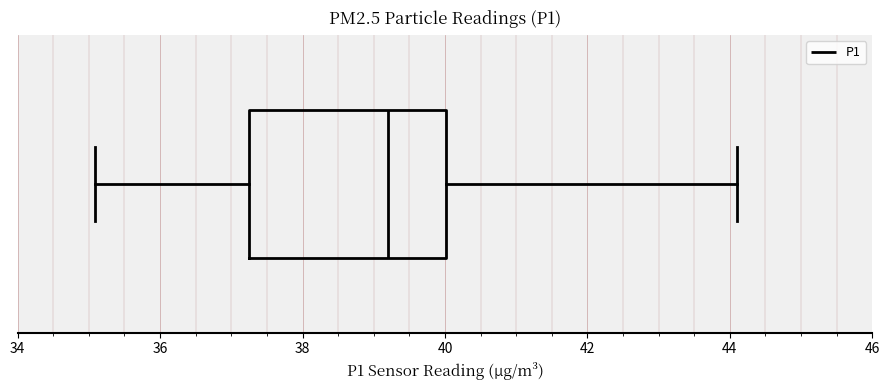

Where does the left whisker of the box end on the x-axis? The values are not printed on the chart, so give them approximately, as read against the axis.

35.0